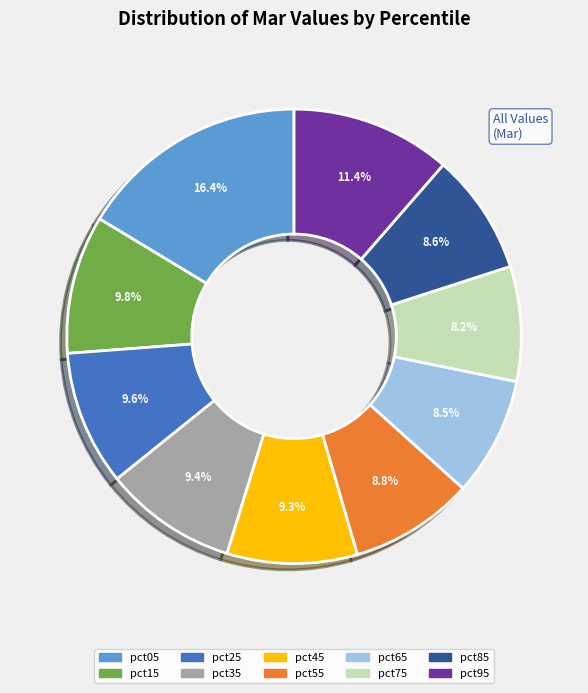

Is the sum of pct55 and pct05 greater than half?

No